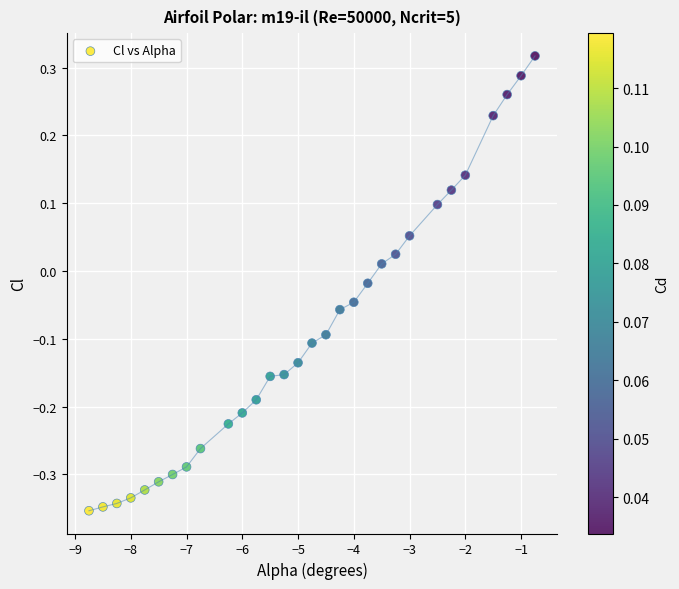

What is the range of Y values (max minus min)?

0.7